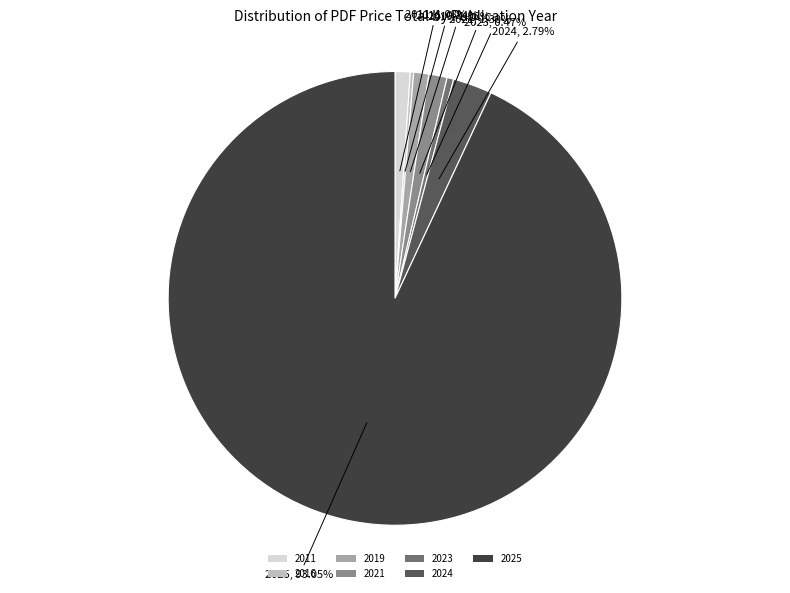

Which category has the biggest portion of the pie?

2025